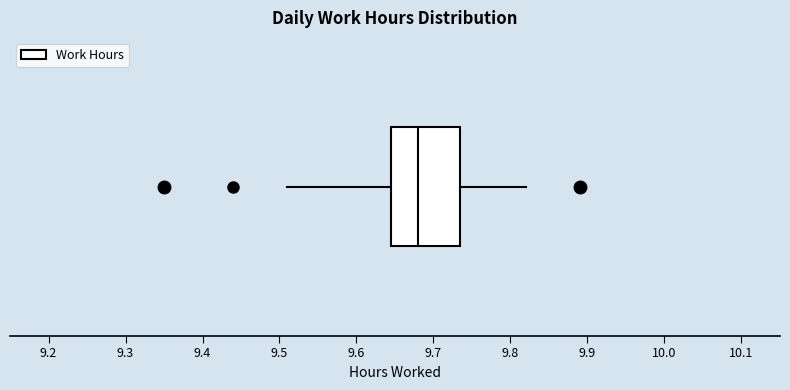

Read this box plot against the x-axis: the position of the median line, the range covered by the box, and the ends of both whiskers. The values are not printed on the chart, so give them approximately, as read against the axis.

median 9.68, box 9.65 to 9.74, whiskers 9.51 to 9.82